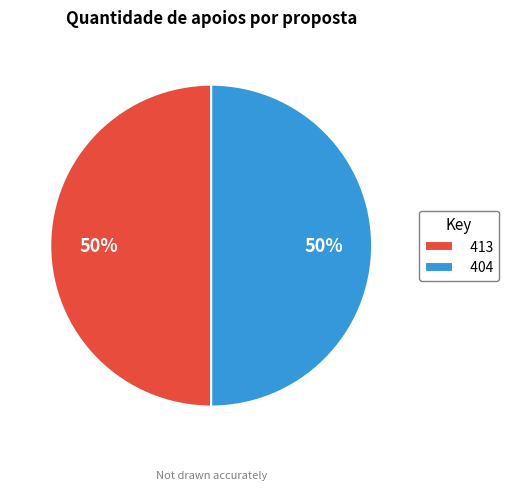

The 413 slice represents 62% of the pie. True or false?

False